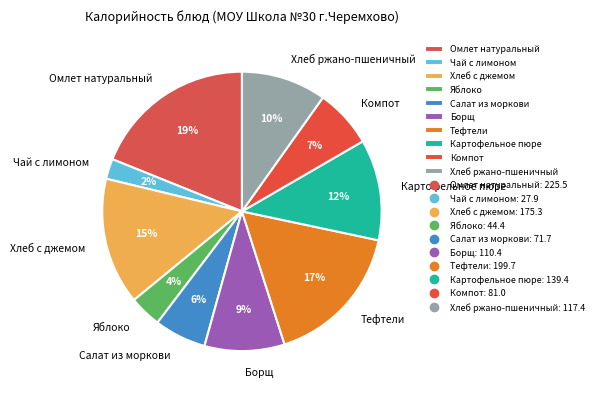

How many slices are in this pie chart?

10